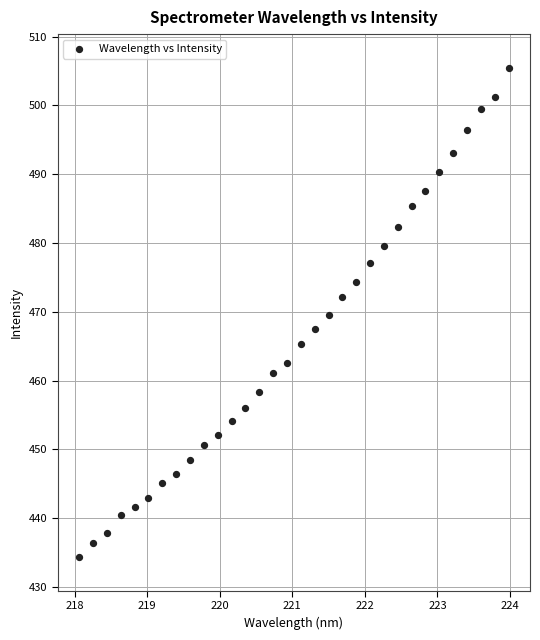

What is the range of Y values (max minus min)?

71.0